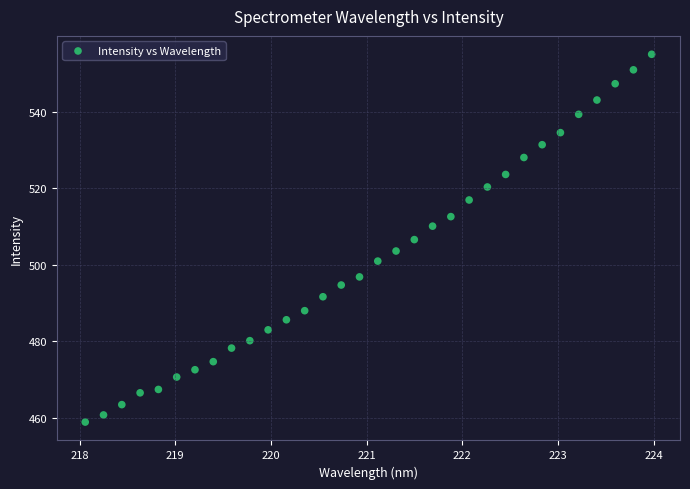

What is the range of Y values (max minus min)?

96.1